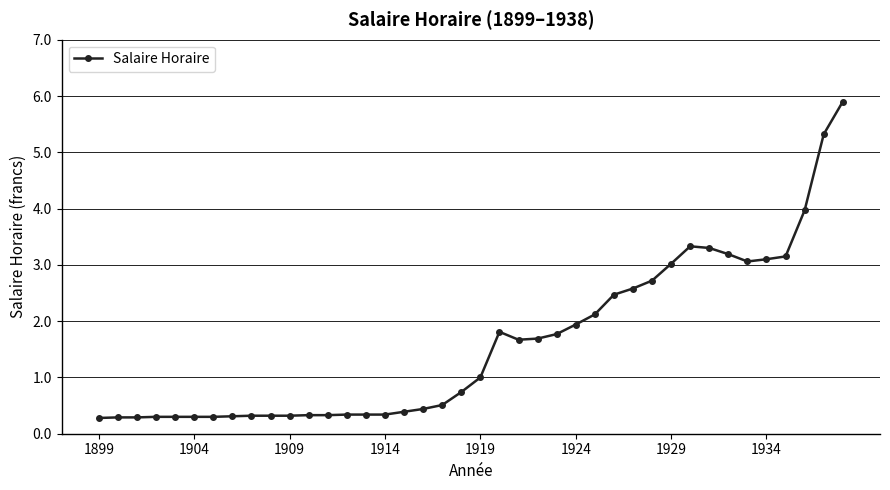

True or false: the data has more than 1 interior local peaks.

True